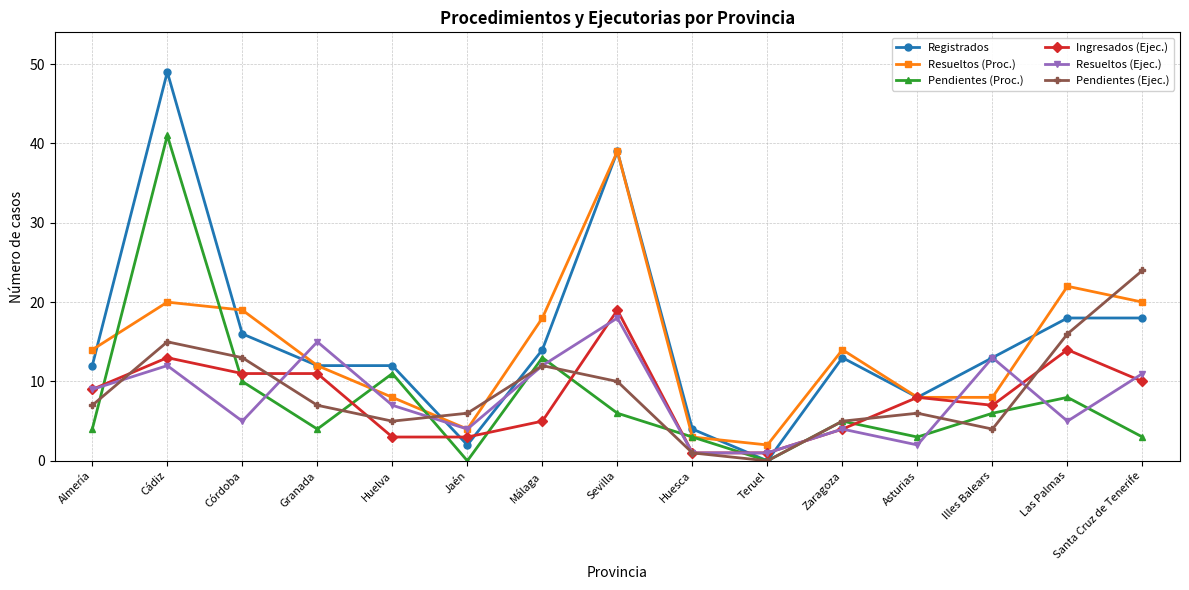

What is the highest value of the Ingresados (Ejec.) series?

19